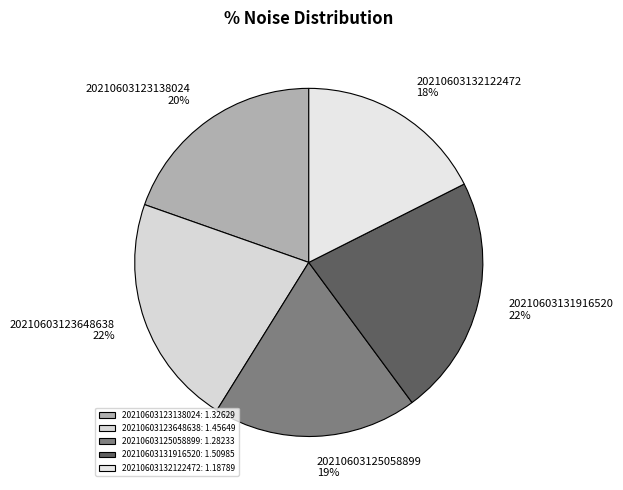

True or false: 20210603125058899 accounts for 19% of the total.

True